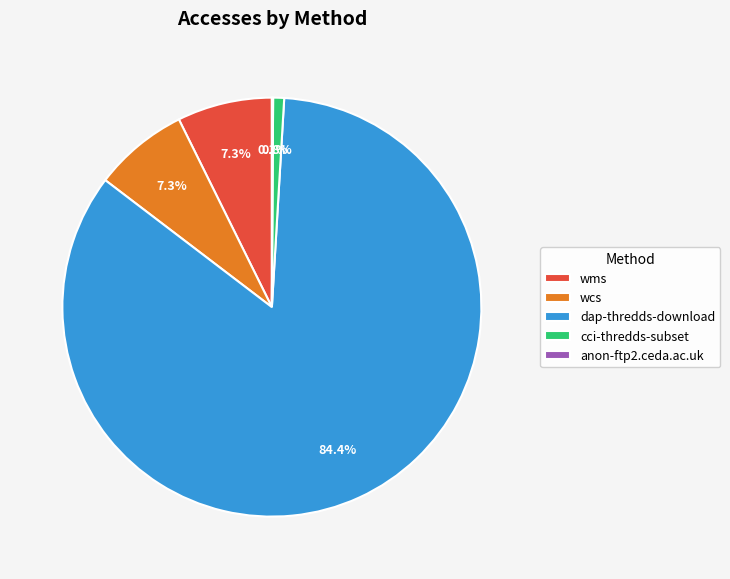

What is the largest slice in the pie chart?

dap-thredds-download